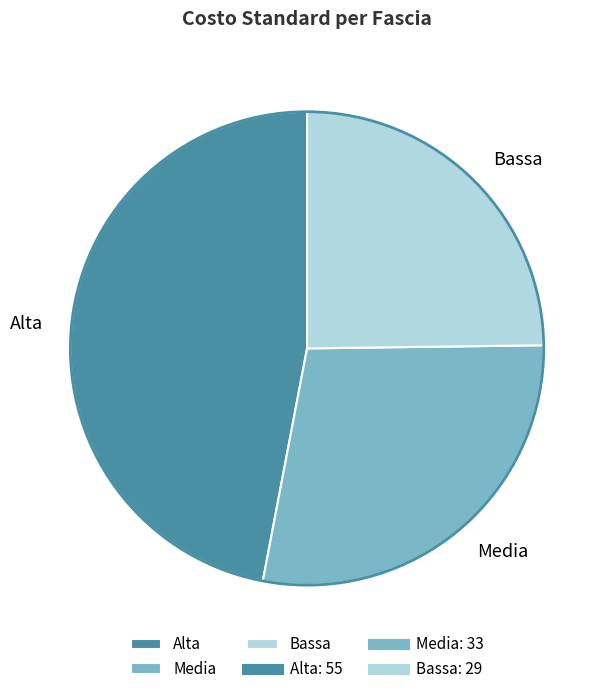

True or false: Alta accounts for 47% of the total.

True